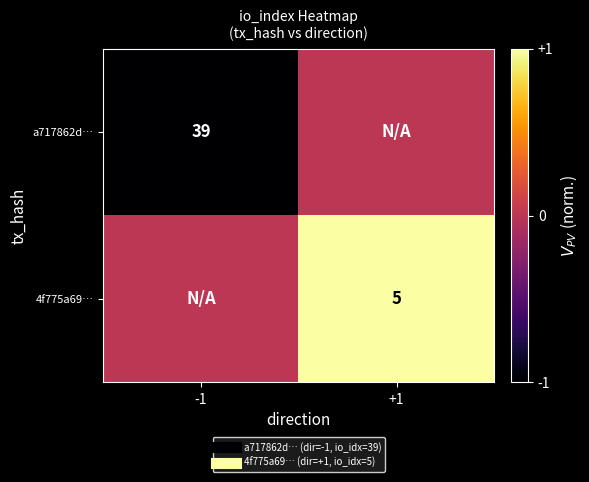

Which series has the widest spread of values?

a717862d…